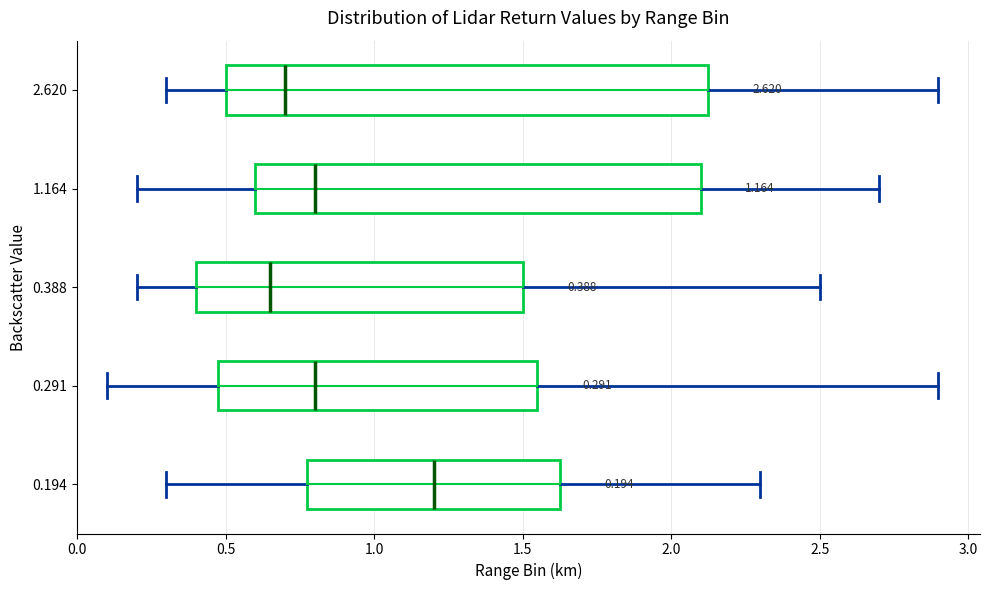

Which box is the widest, from its left edge to its right edge?

2.620